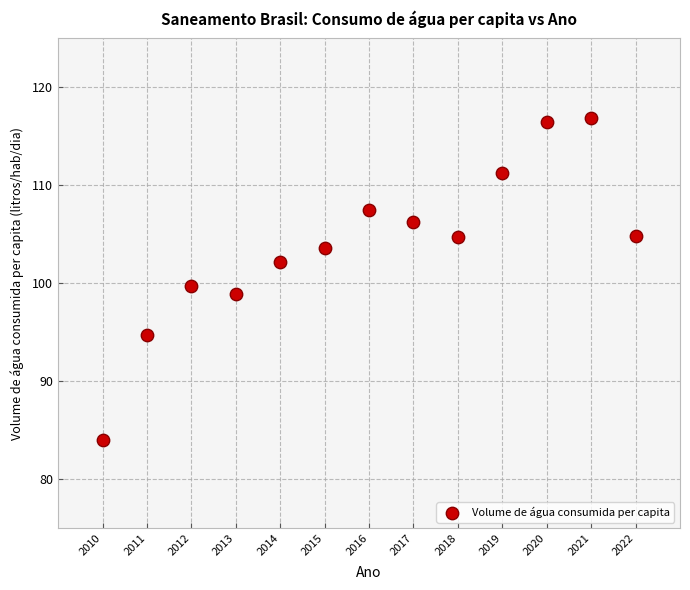

What is the range of X values (max minus min)?

12.0